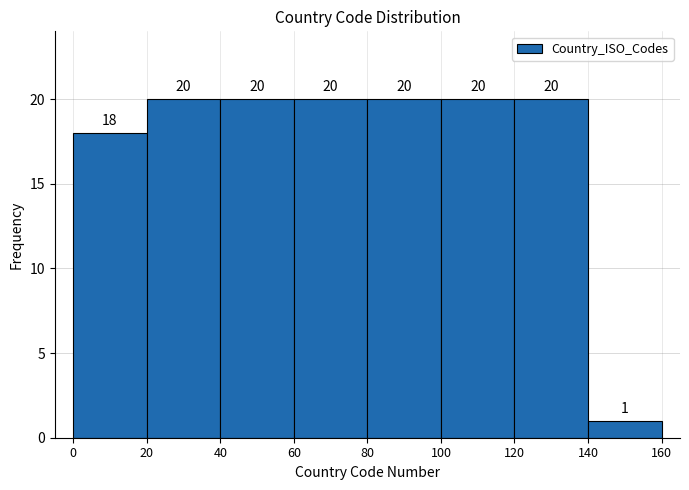

What is the height of the bar covering 20 to 40 on the x-axis?

20